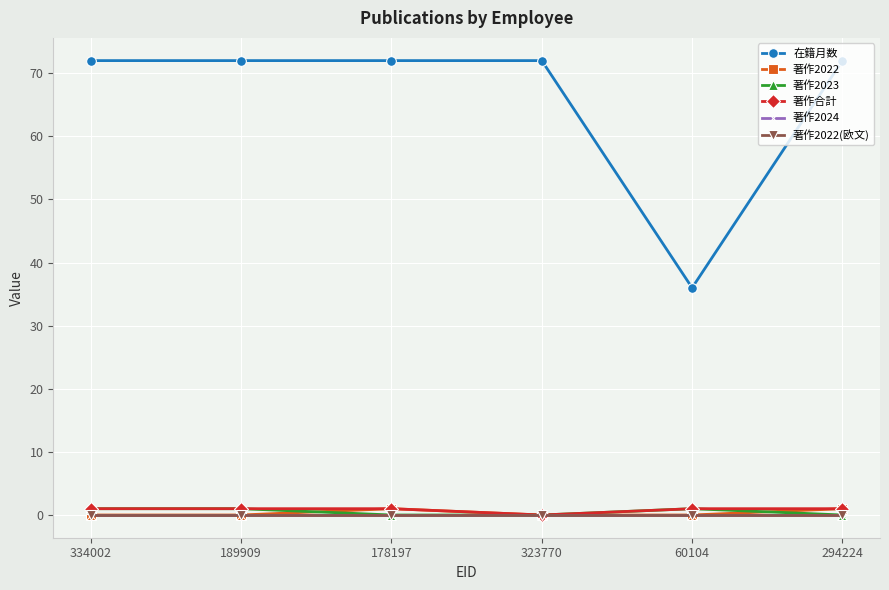

How many lines are shown in the chart?

6